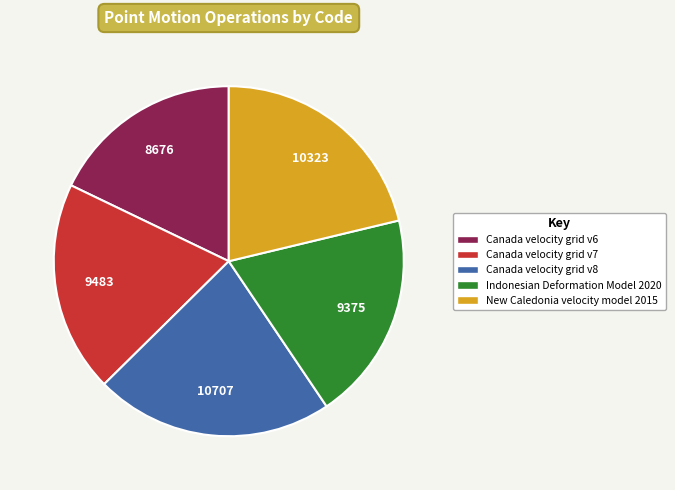

Do Indonesian Deformation Model 2020 and New Caledonia velocity model 2015 together represent more than half of the pie?

No